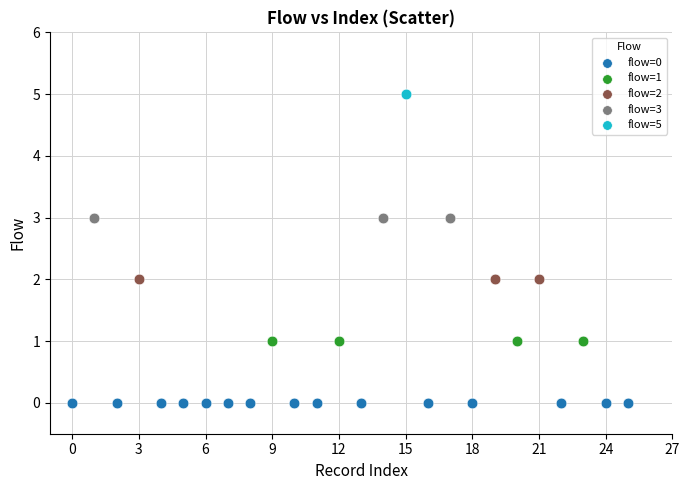

What are all the series names shown in the legend?

flow=0, flow=1, flow=2, flow=3, flow=5